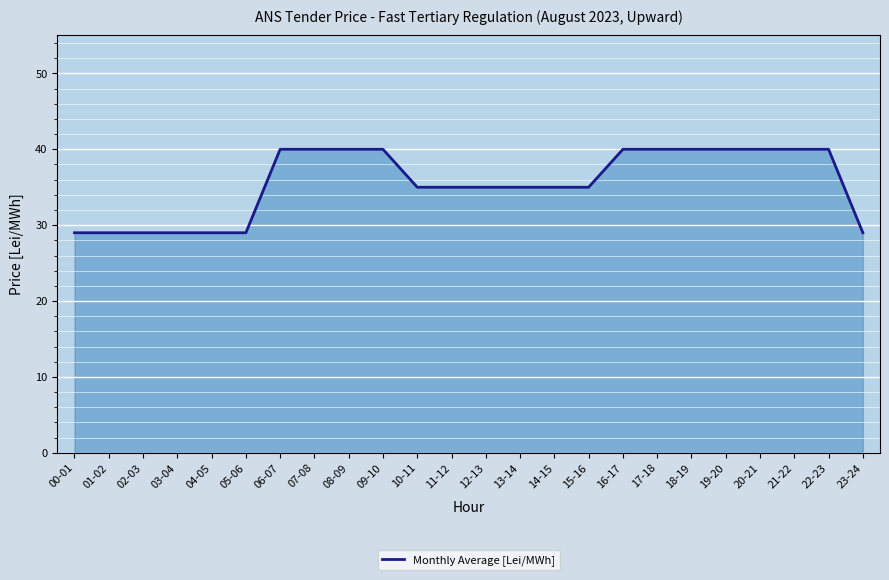

Does the chart have visible grid lines?

Yes